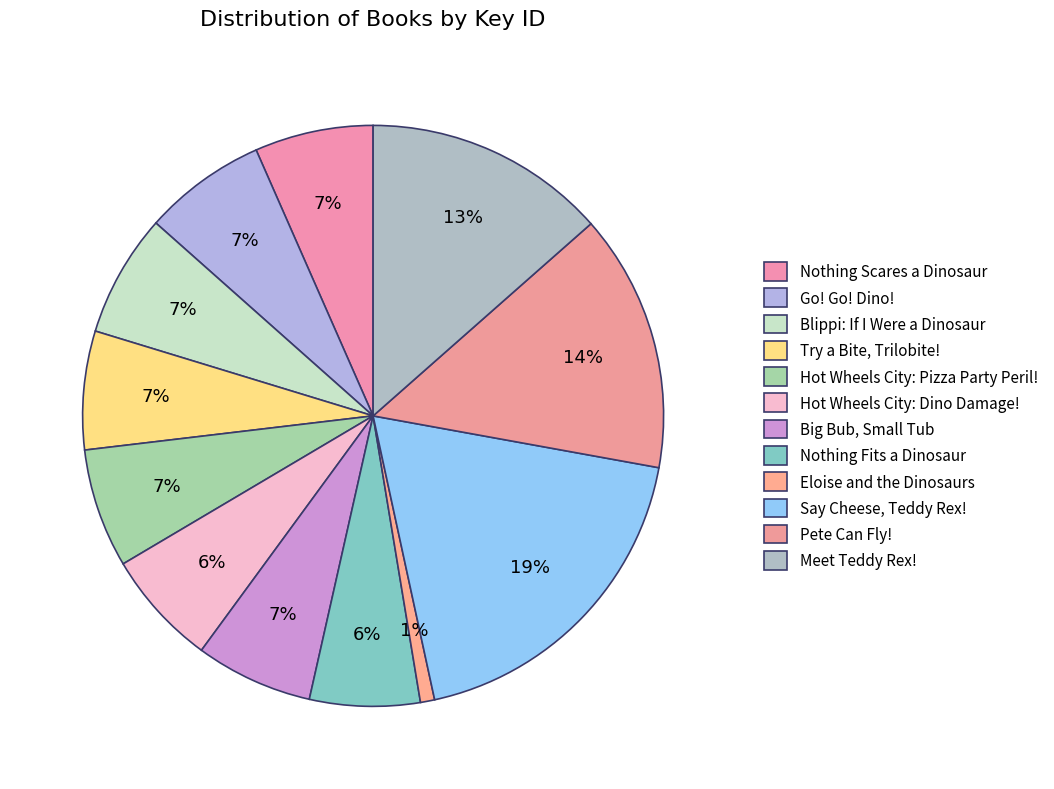

How many segments does this pie chart have?

12